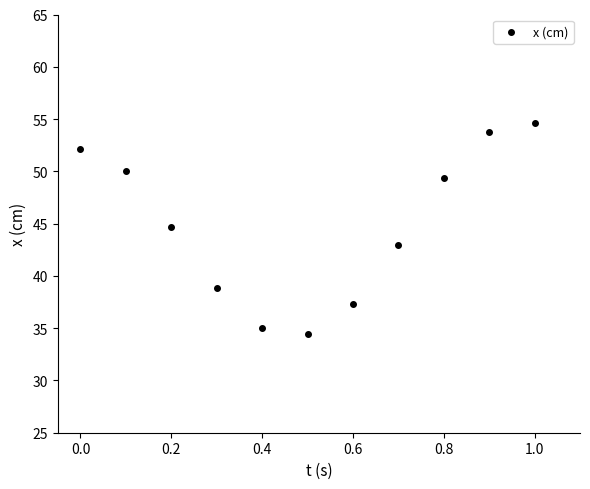

What is the range of X values (max minus min)?

1.0